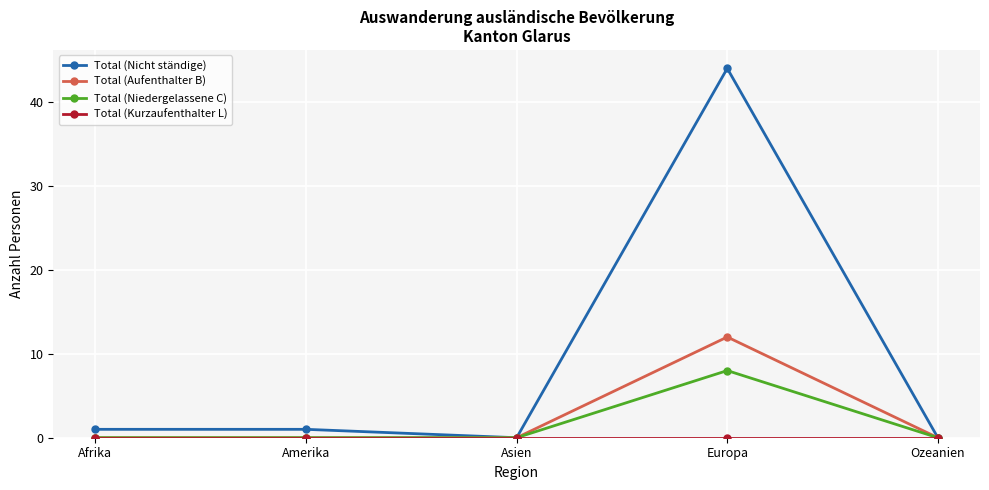

What is the maximum value shown in the chart?

44